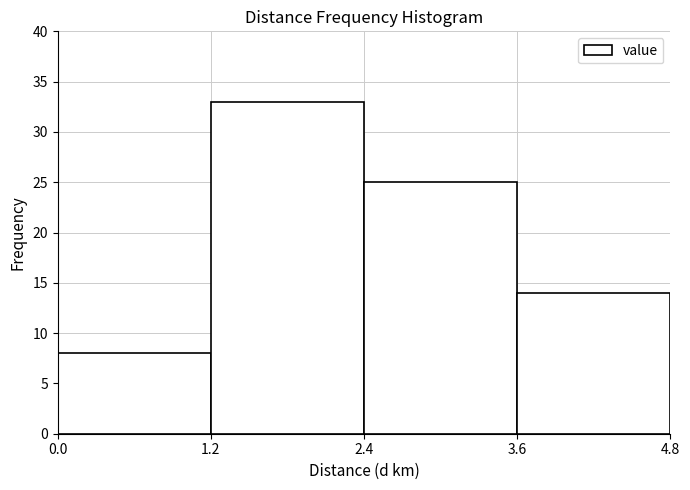

How tall is the bar that spans 3.6 to 4.8 on the x-axis? The values are not printed on the chart, so give them approximately, as read against the axis.

14